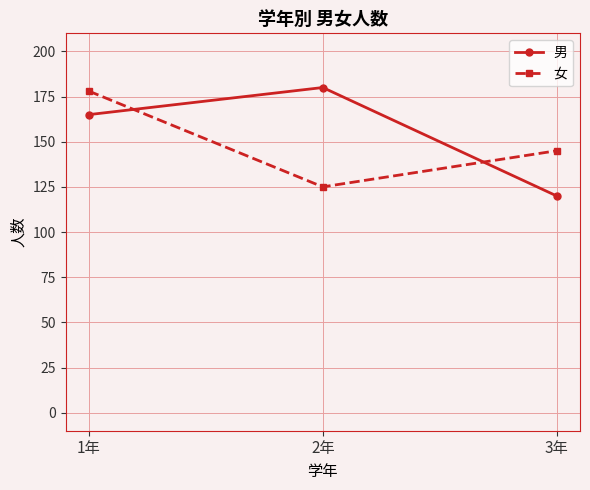

Reading right to left, extract all data points from this chart.

男: 120	180	165
女: 145	125	178